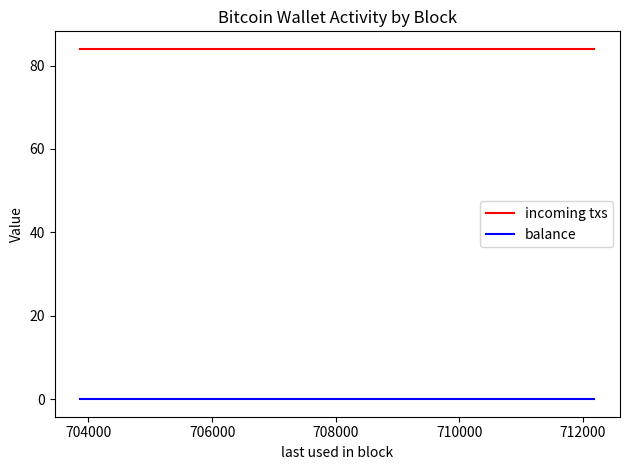

True or false: balance has more than 2 interior local peaks.

False